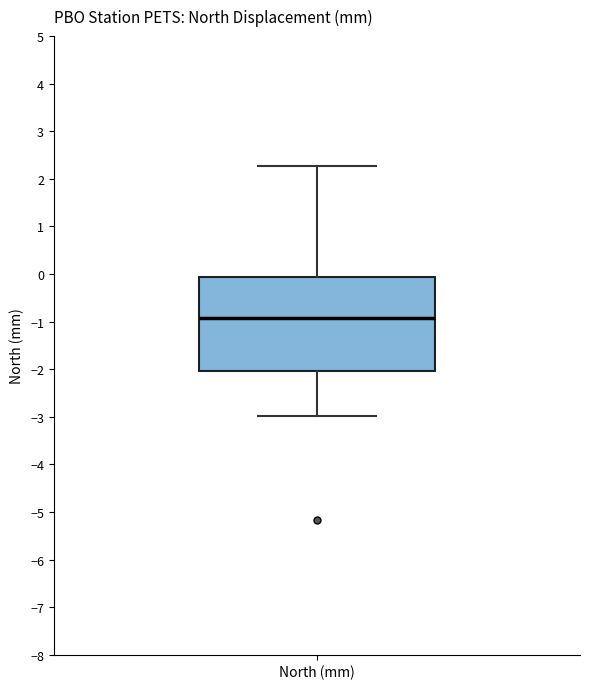

Transcribe this box plot: give where the median line is, the range the box spans, and where the two whiskers end, as read against the y-axis. The values are not printed on the chart, so give them approximately, as read against the axis.

median -0.9, box -2.0 to -0.1, whiskers -3.0 to 2.3